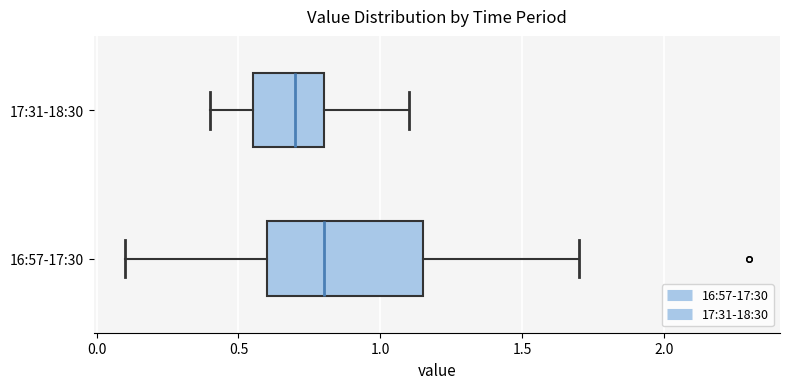

Reading bottom to top, transcribe this box plot: for each box, give where its median line is, the range the box spans, and where its two whiskers end, as read against the x-axis. The values are not printed on the chart, so give them approximately, as read against the axis.

16:57-17:30: median 0.80, box 0.60 to 1.15, whiskers 0.10 to 1.70
17:31-18:30: median 0.70, box 0.55 to 0.80, whiskers 0.40 to 1.10